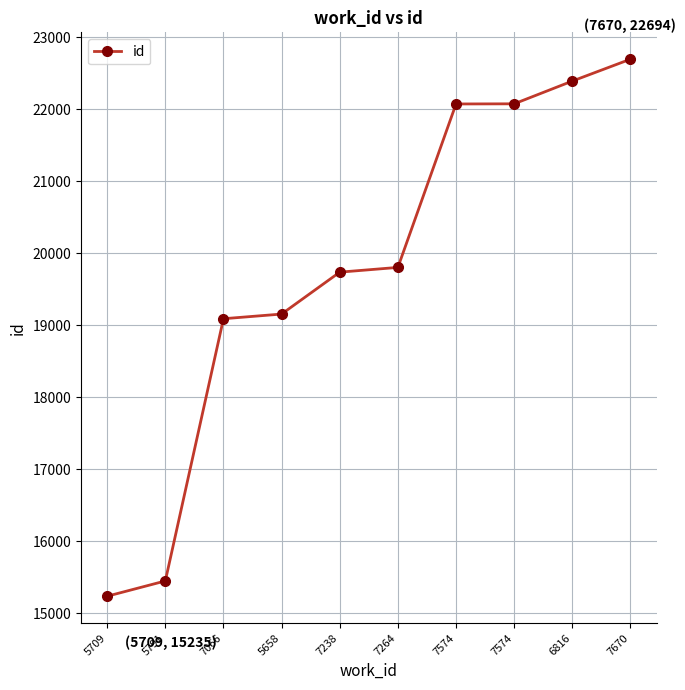

How many lines are shown in the chart?

1